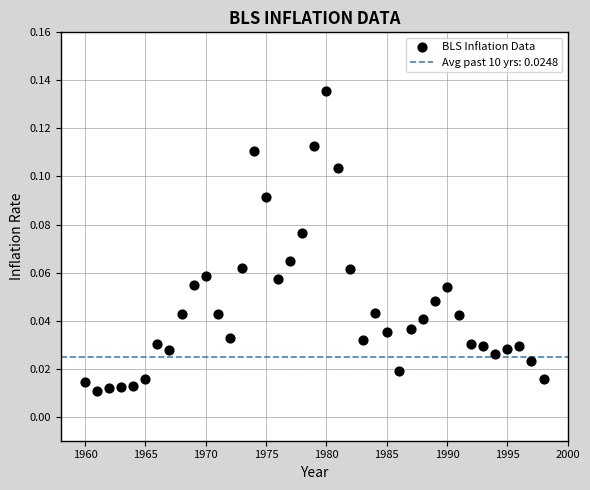

What is the range of X values (max minus min)?

38.0